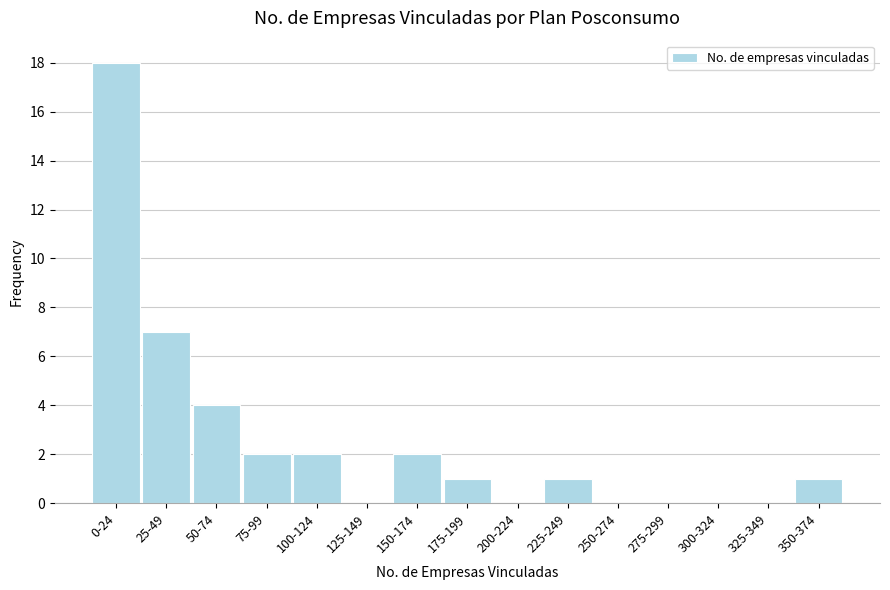

Reading left to right, what are all the values shown in this chart?

0-24=18	25-49=7	50-74=4	75-99=2	100-124=2	125-149=0	150-174=2	175-199=1	200-224=0	225-249=1	250-274=0	275-299=0	300-324=0	325-349=0	350-374=1